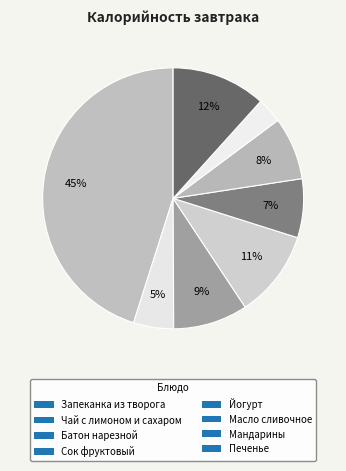

How many segments does this pie chart have?

8